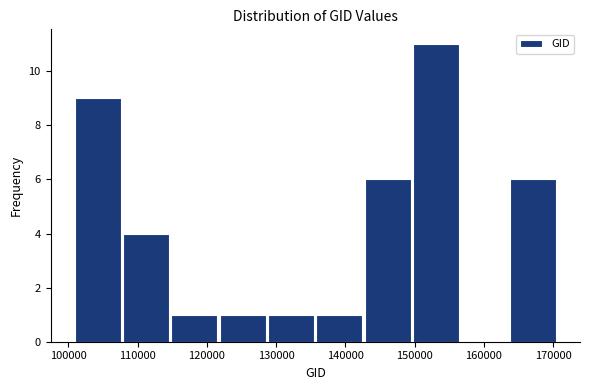

Which range on the x-axis has the tallest bar?

150000 to 157000